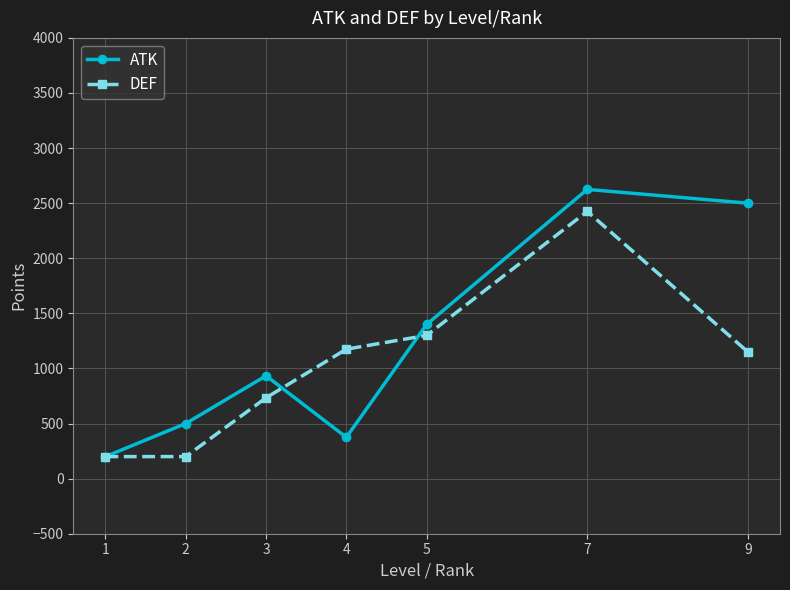

Reading right to left, extract all data points from this chart.

ATK: 2500.0	2625.0	1400.0	375.0	933.3	500.0	200.0
DEF: 1150.0	2425.0	1300.0	1175.0	733.3	200.0	200.0